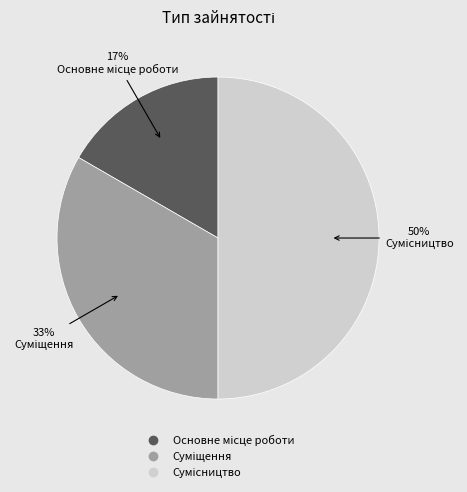

To the nearest percent, what is the average slice percentage?

33%